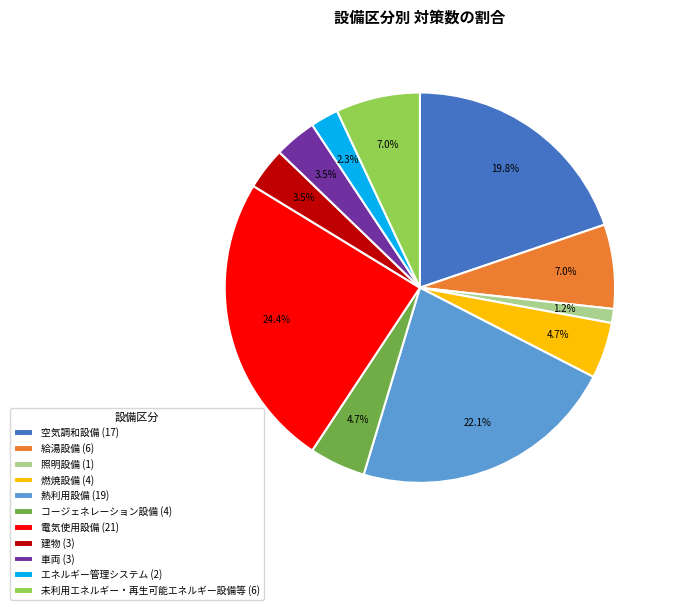

Combined, do 燃焼設備 (4) and 照明設備 (1) account for over 50%?

No